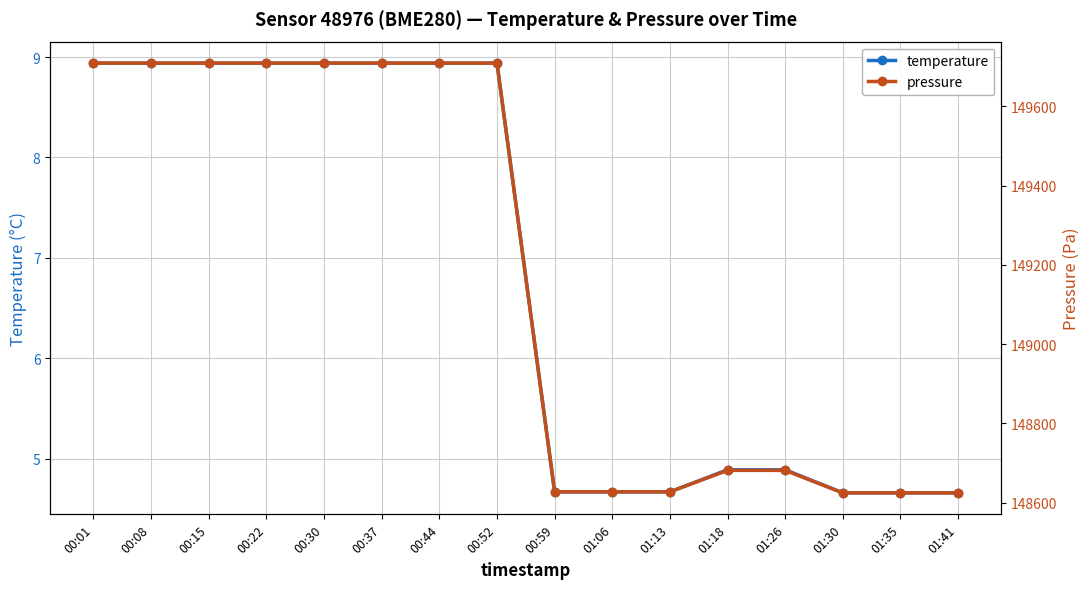

At which category does the chart reach its peak across all series?

00:01